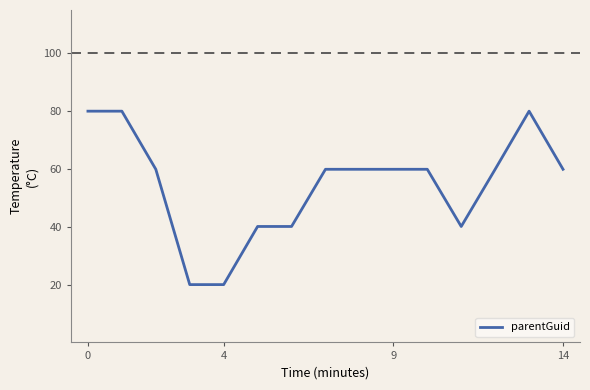

What is the difference between the maximum and minimum values?

60.0